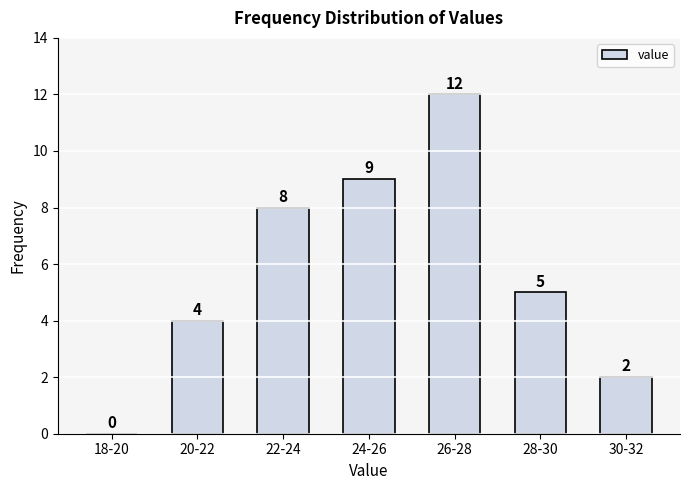

Reading right to left, list all the values displayed in this chart.

30-32=2	28-30=5	26-28=12	24-26=9	22-24=8	20-22=4	18-20=0